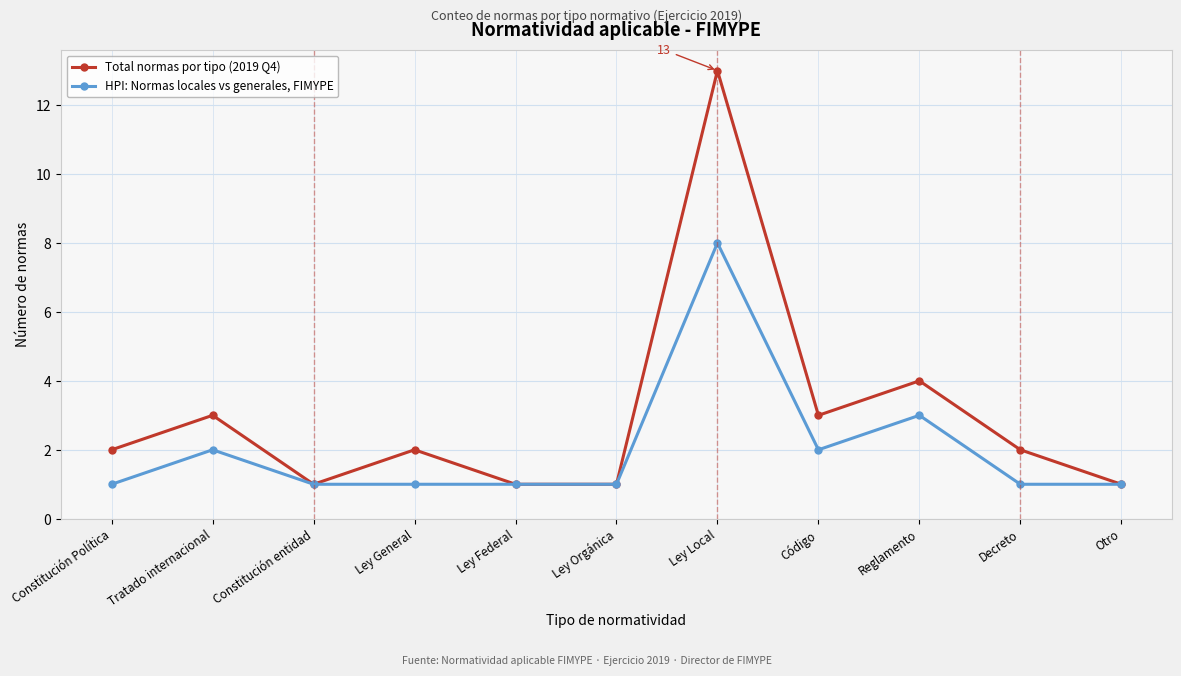

True or false: HPI: Normas locales vs generales, FIMYPE has more than 2 interior local peaks.

True